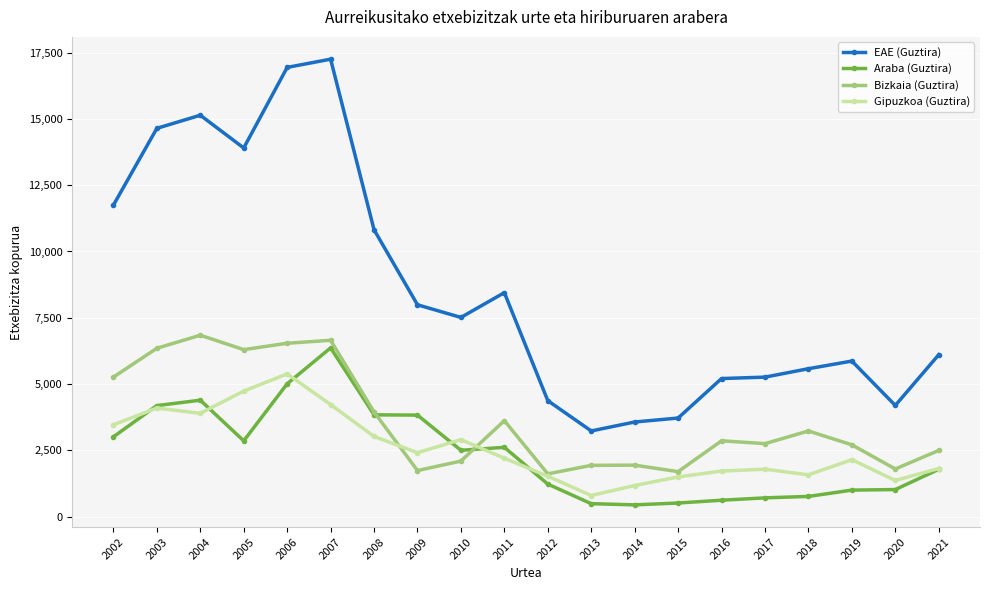

Is it true that Gipuzkoa (Guztira) equals 1369 at 2020?

True